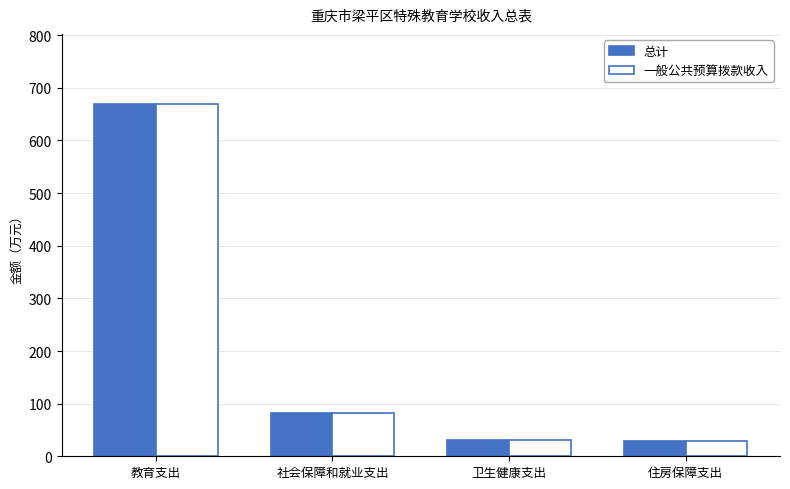

Are the bars horizontal?

No